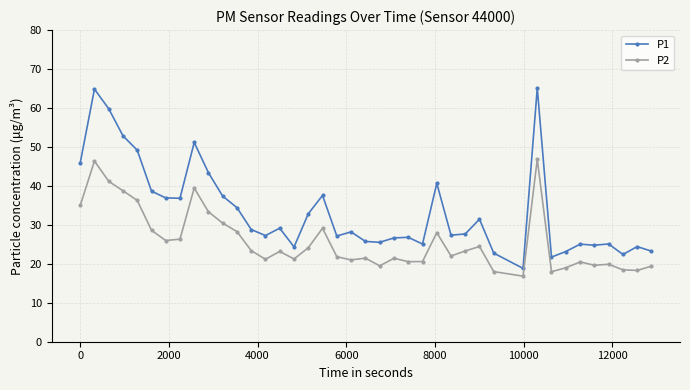

In P2, how many points are lower than both neighbors (excluding endpoints)?

11